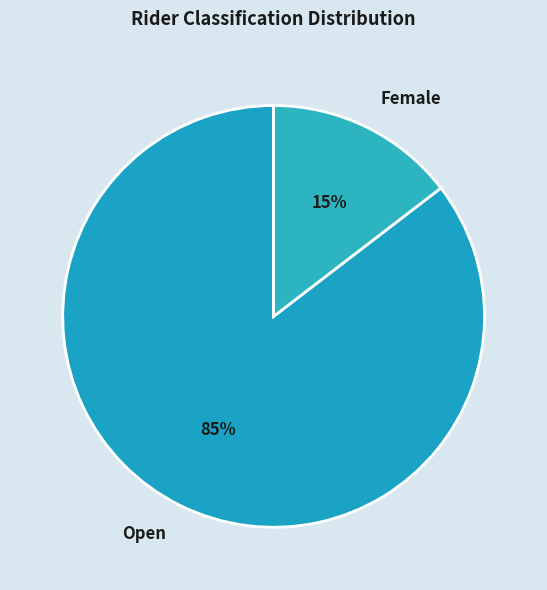

Which slice is the largest?

Open